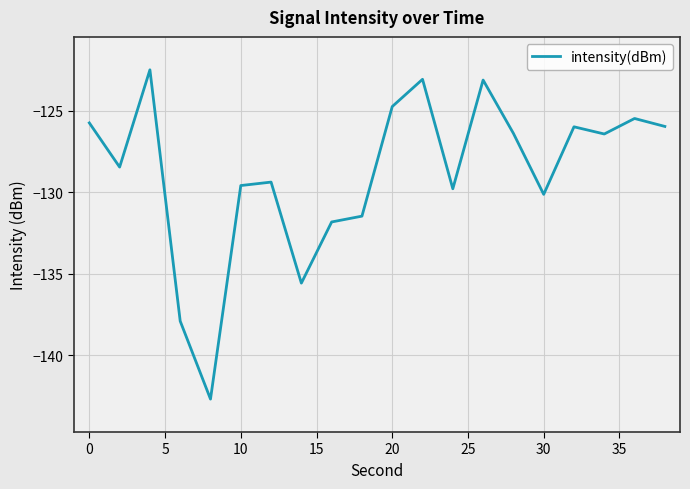

What is the difference between the maximum and minimum values?

20.2